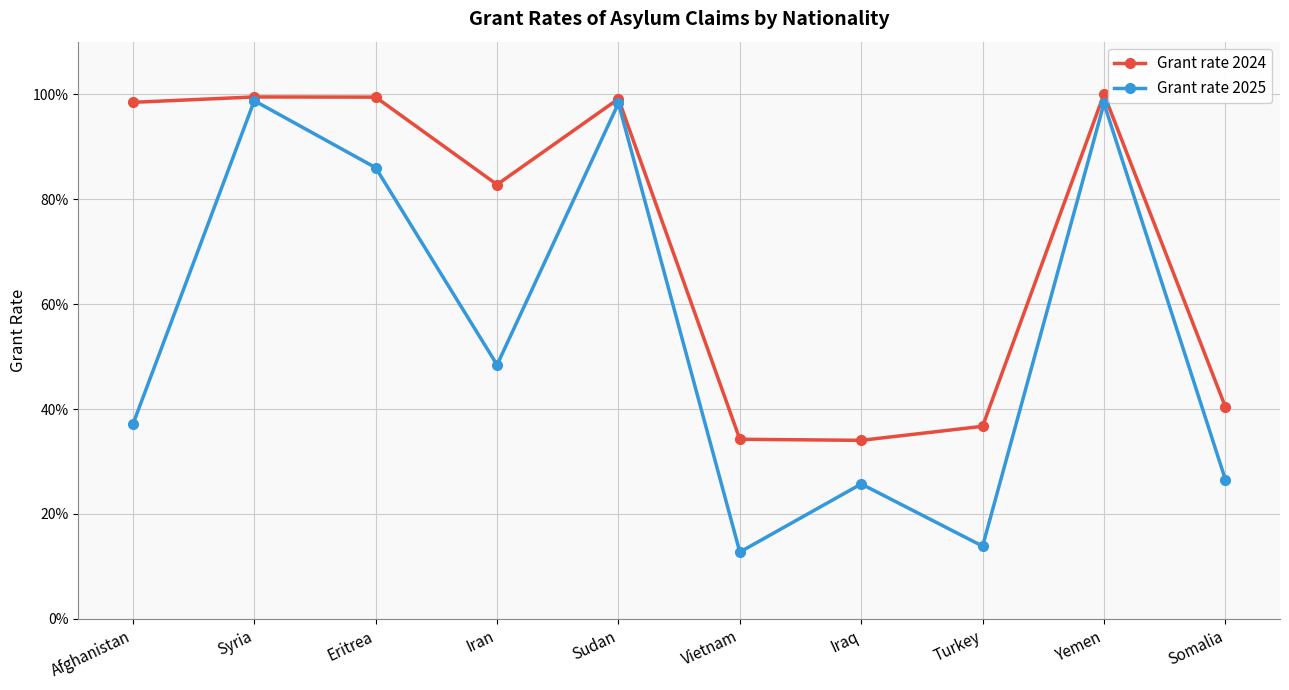

Is the value of Grant rate 2024 at Syria greater than the value of Grant rate 2025 at Sudan?

Yes